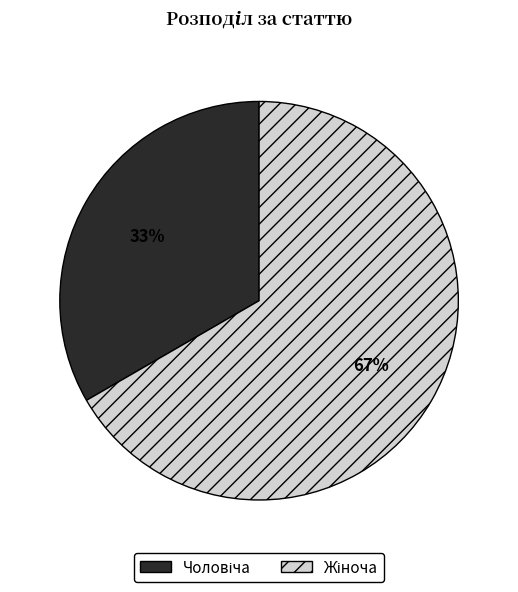

Does any single category account for the majority?

Yes